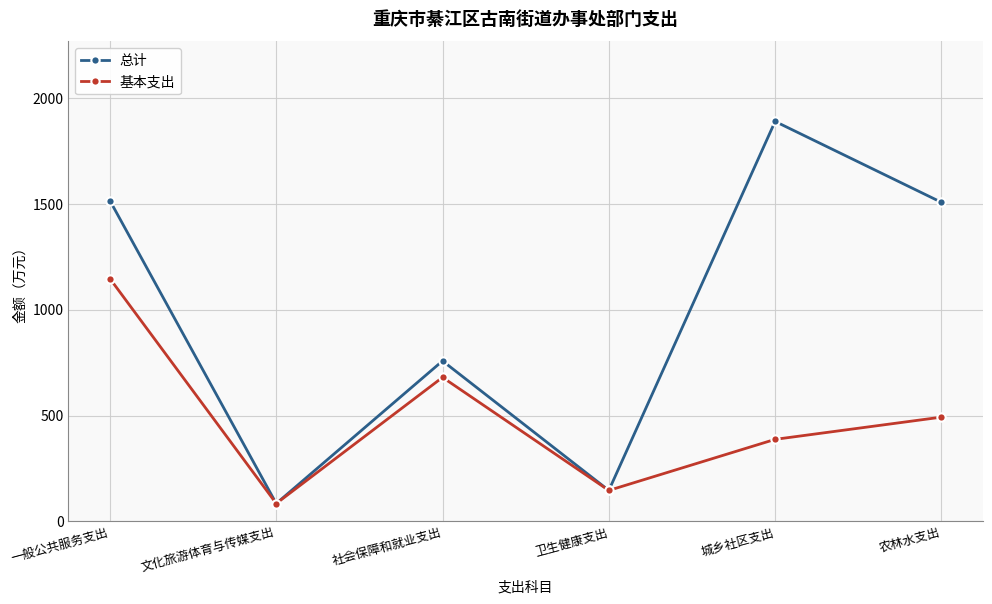

List the series in order of their peak value, lowest first.

基本支出, 总计